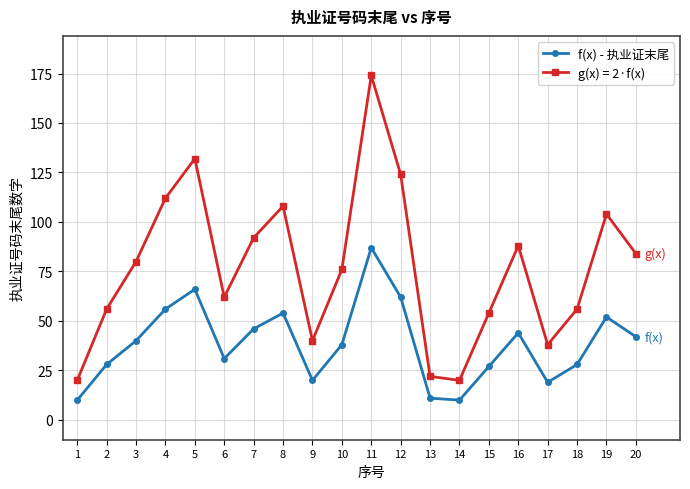

What is the difference between the maximum and minimum values in the f(x) - 执业证末尾 series?

77